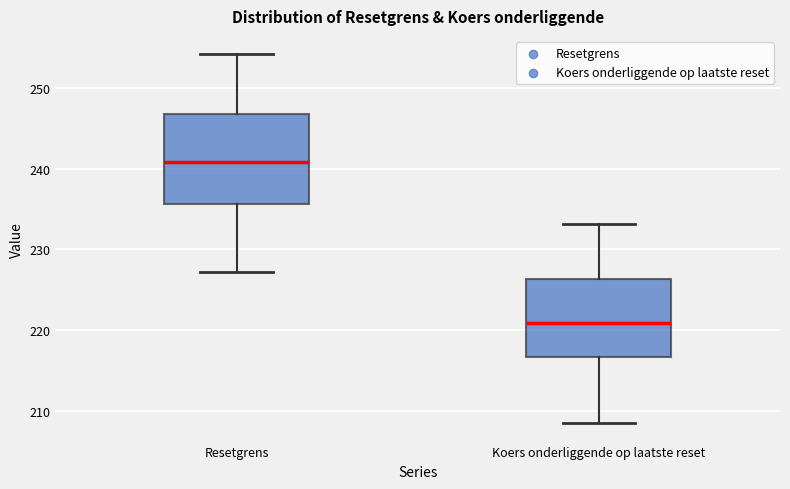

Reading left to right, read every box against the y-axis: the position of its median line, the range the box covers, and the ends of its whiskers. The values are not printed on the chart, so give them approximately, as read against the axis.

Resetgrens: median 241, box 236 to 247, whiskers 227 to 254
Koers onderliggende op laatste reset: median 221, box 217 to 226, whiskers 208 to 233